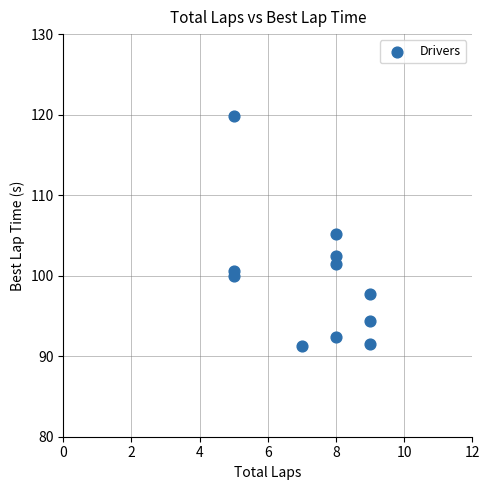

What is the range of X values (max minus min)?

4.0